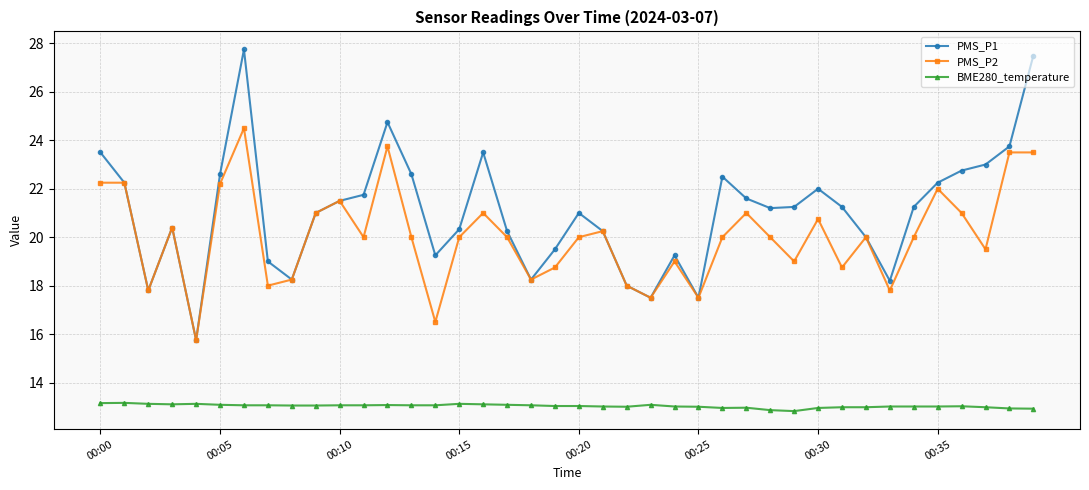

Rank the series by their maximum value, from lowest to highest.

BME280_temperature, PMS_P2, PMS_P1